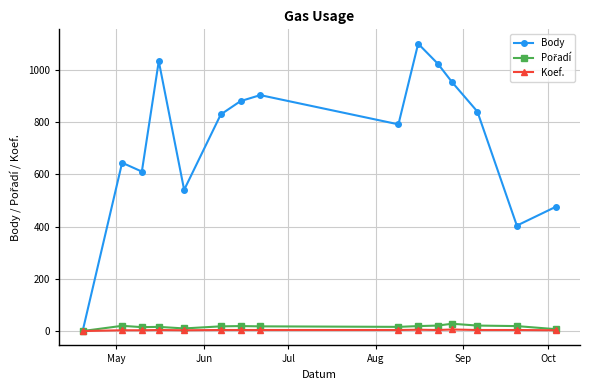

What is the greatest value displayed?

1101